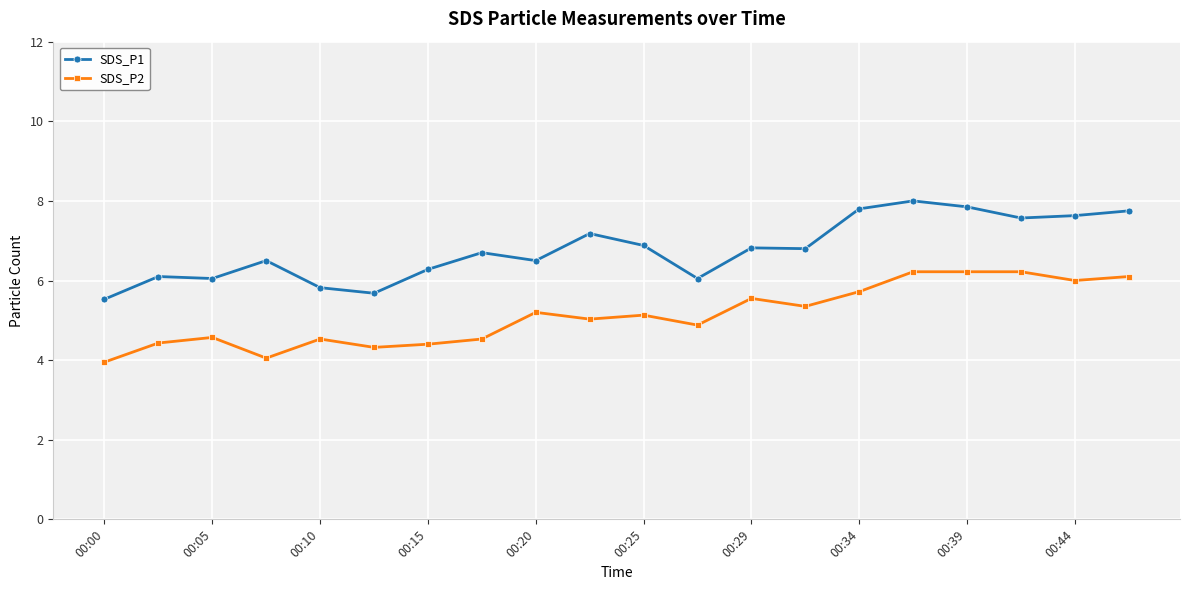

True or false: SDS_P2 has more than 1 interior local peaks.

True